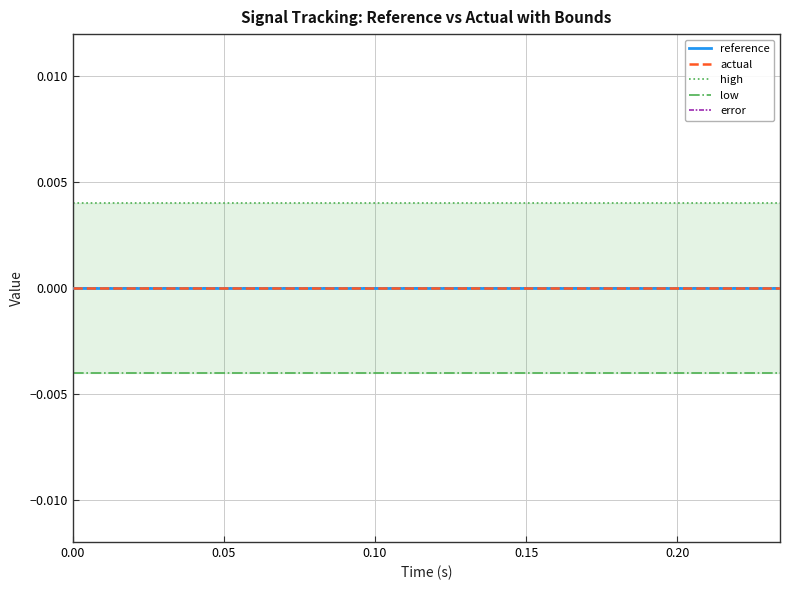

Is this an area chart (filled region under the line)?

No